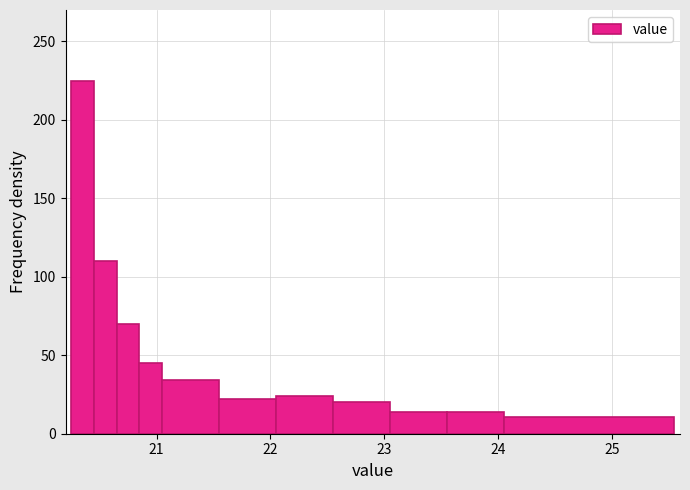

Read against the x-axis, roughly where is the centre of the tallest bar?

20.4